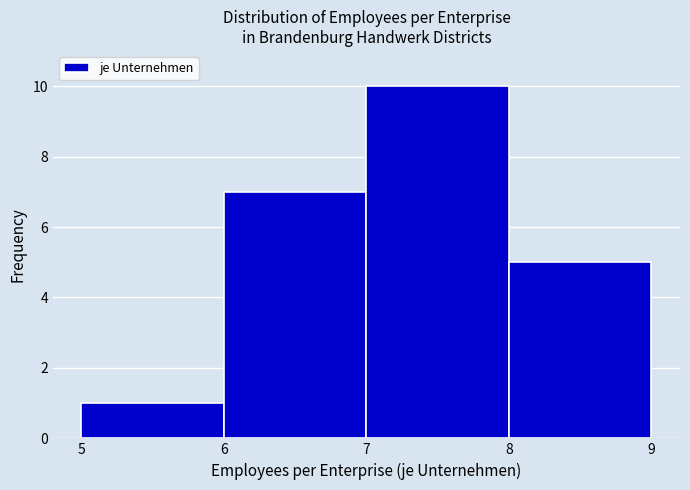

Reading left to right, list every bar in this chart as the range it spans on the x-axis followed by its height. The values are not printed on the chart, so give them approximately, as read against the axis.

5 to 6: 1
6 to 7: 7
7 to 8: 10
8 to 9: 5